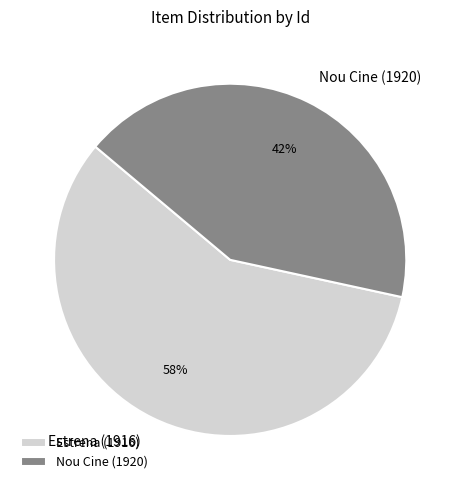

True or false: Nou Cine (1920) accounts for 30% of the total.

False